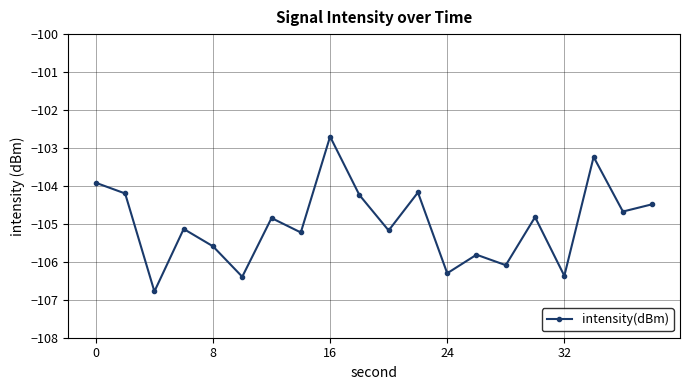

What is the maximum value shown in the chart?

-102.7